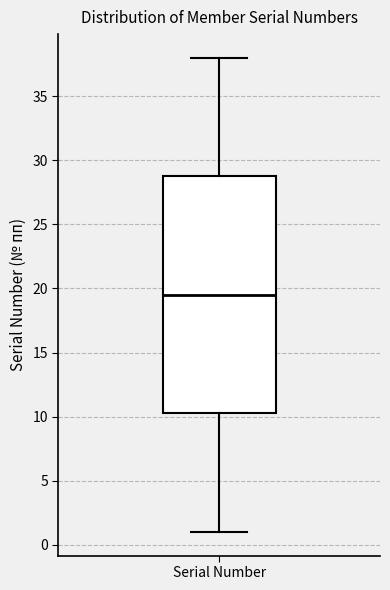

Transcribe this box plot: give where the median line is, the range the box spans, and where the two whiskers end, as read against the y-axis. The values are not printed on the chart, so give them approximately, as read against the axis.

median 19.5, box 10.5 to 29.0, whiskers 1.0 to 38.0